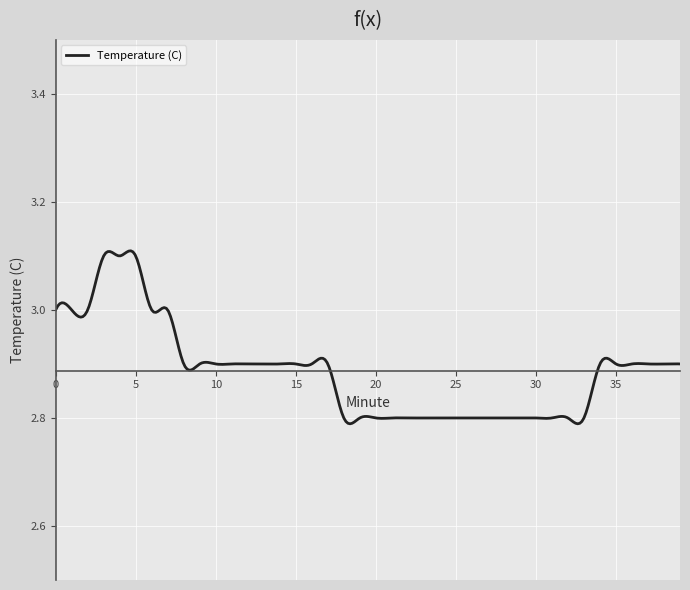

How many lines are shown in the chart?

1